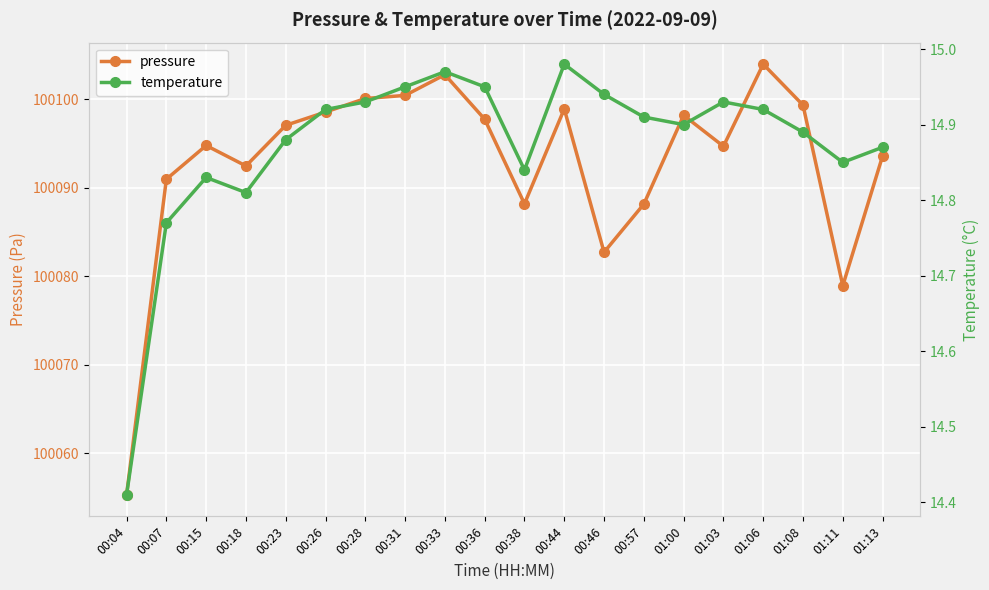

What is the label of the 8th point from the left?

00:31